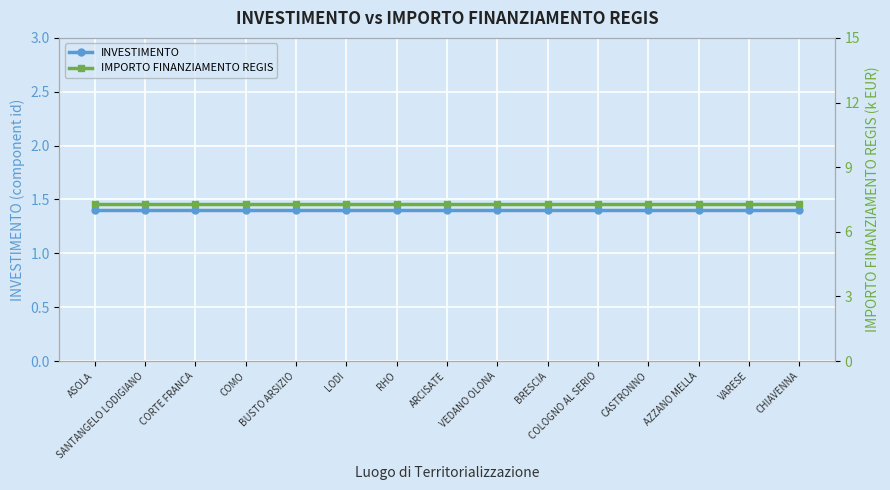

At which label is IMPORTO FINANZIAMENTO REGIS closest to 7?

ASOLA